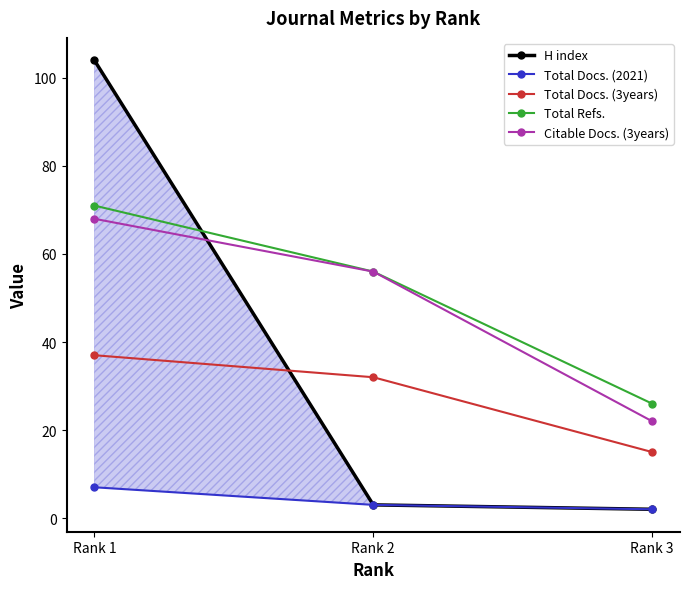

At which category does the chart reach its minimum across all series?

Rank 3